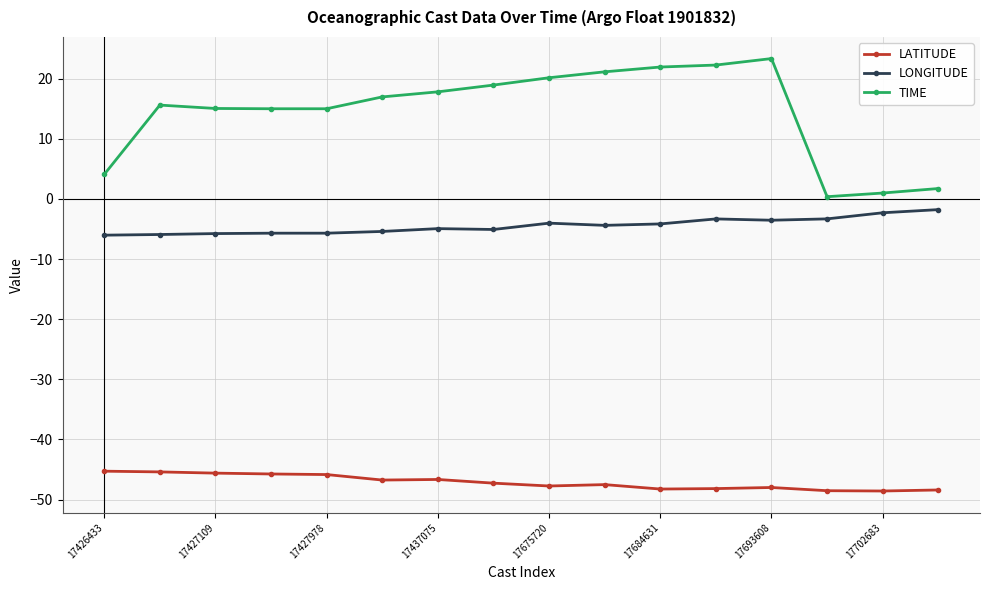

True or false: LATITUDE and LONGITUDE cross at least once.

False